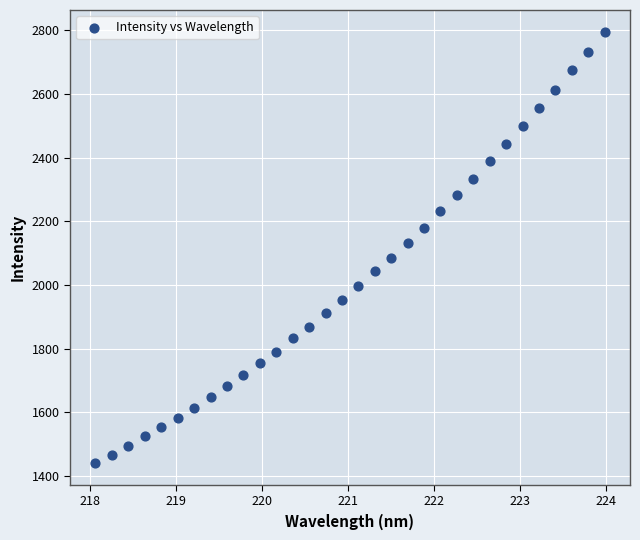

What is the range of X values (max minus min)?

5.9